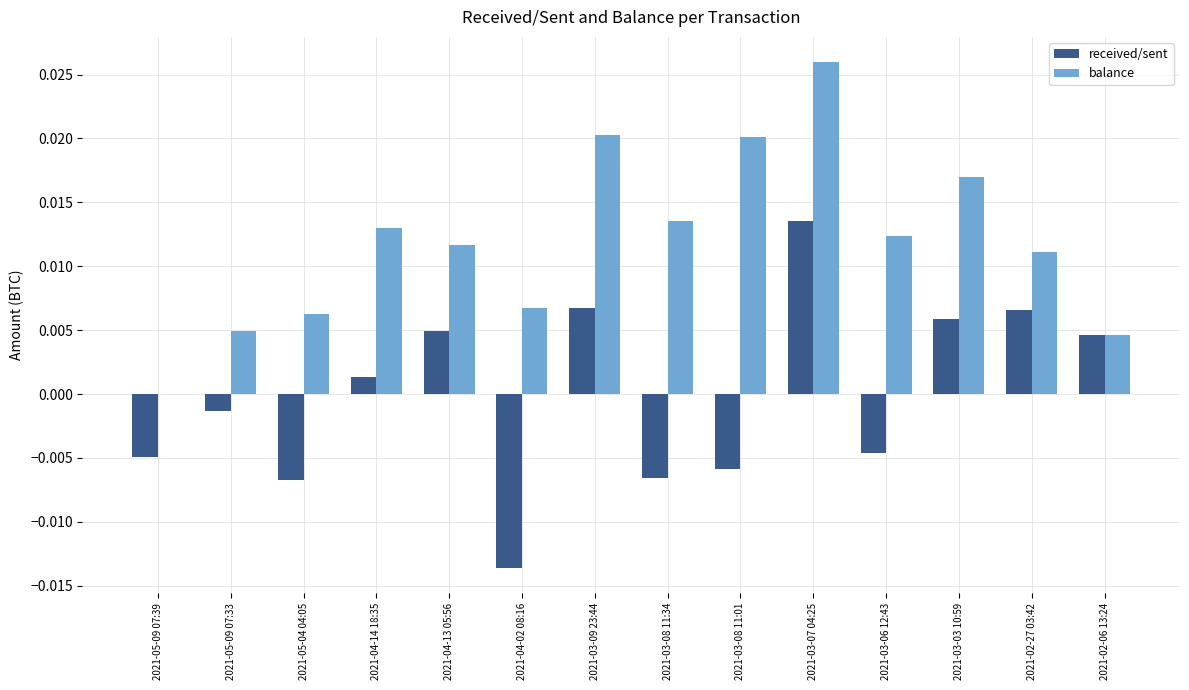

Which series has the largest total across all categories?

balance